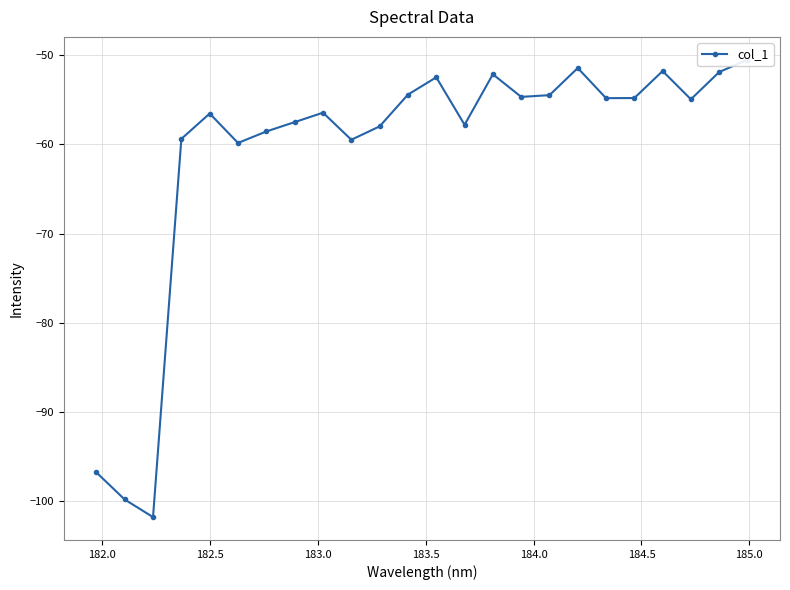

What is the difference between the maximum and minimum values?

51.2